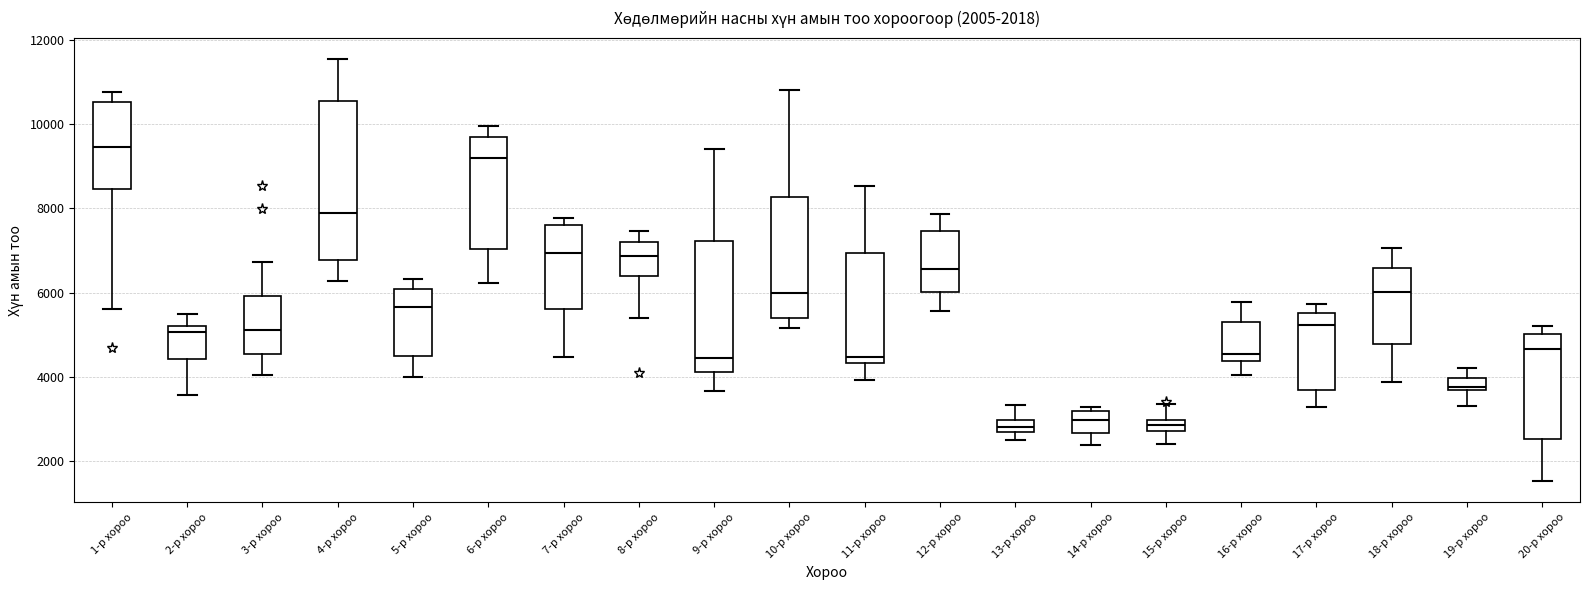

Comparing the boxes themselves (not the whiskers), which one is the tallest?

4-р хороо